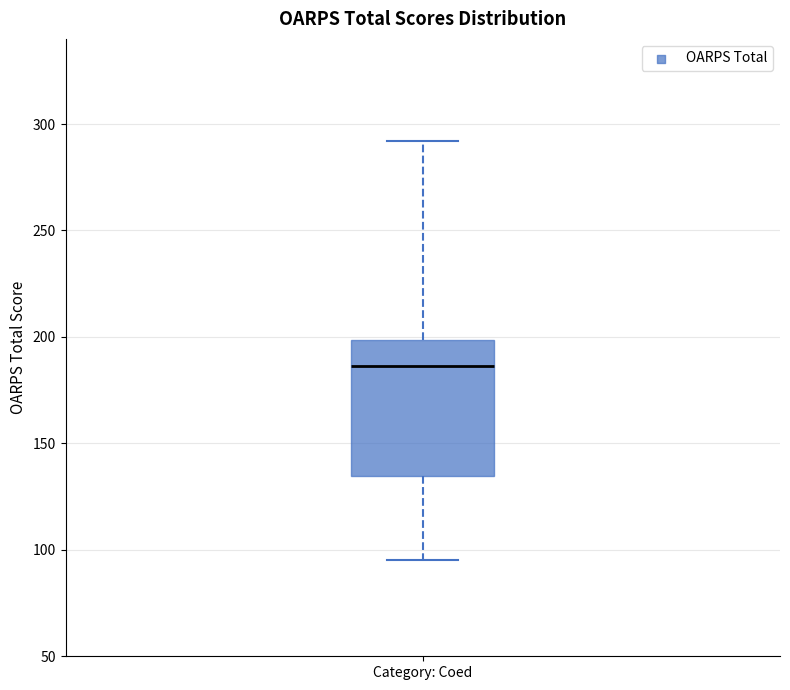

Read this box plot against the y-axis: the position of the median line, the range covered by the box, and the ends of both whiskers. The values are not printed on the chart, so give them approximately, as read against the axis.

median 185, box 135 to 200, whiskers 95 to 290